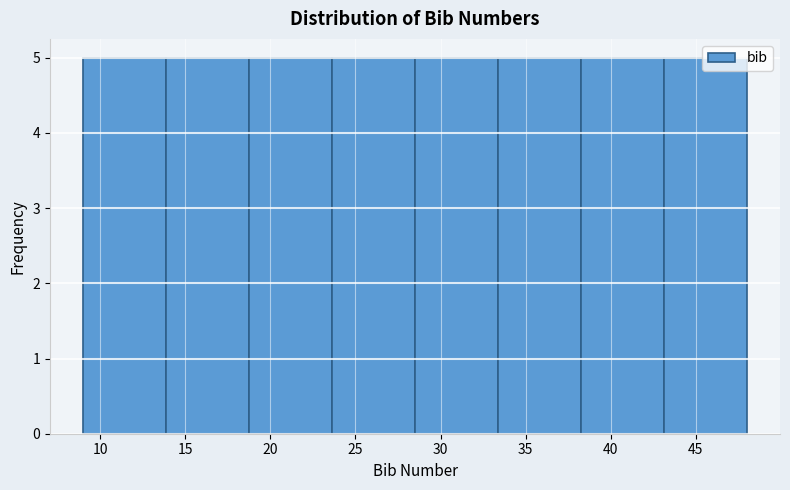

Reading left to right, list every bar in this chart as the range it spans on the x-axis followed by its height. Neither the bar edges nor the heights are printed on the chart, so give them approximately, as read against the axes.

9.0 to 14.0: 5
14.0 to 19.0: 5
19.0 to 23.5: 5
23.5 to 28.5: 5
28.5 to 33.5: 5
33.5 to 38.5: 5
38.5 to 43.0: 5
43.0 to 48.0: 5